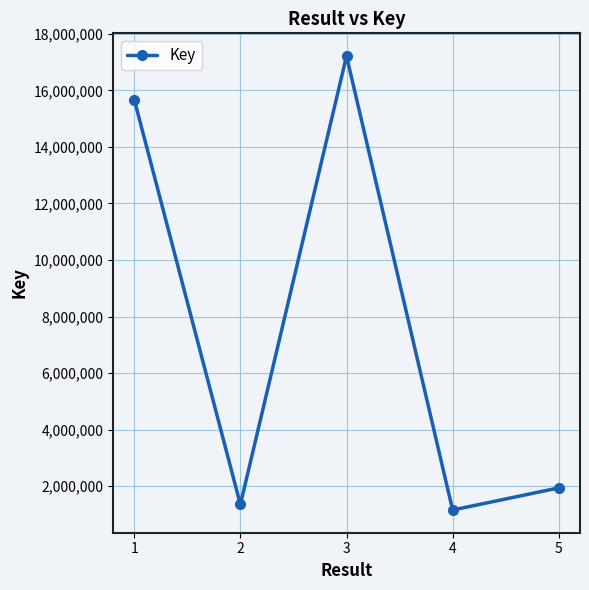

List the labels in order of value, largest first.

3, 1, 5, 2, 4